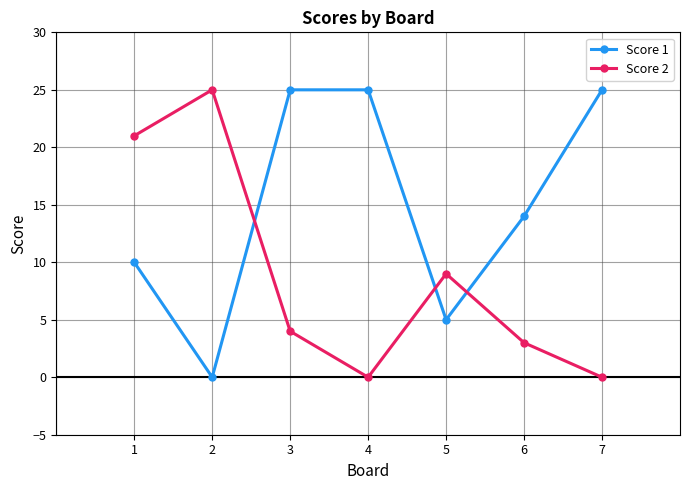

At 5, list the series in order from smallest to largest.

Score 1, Score 2